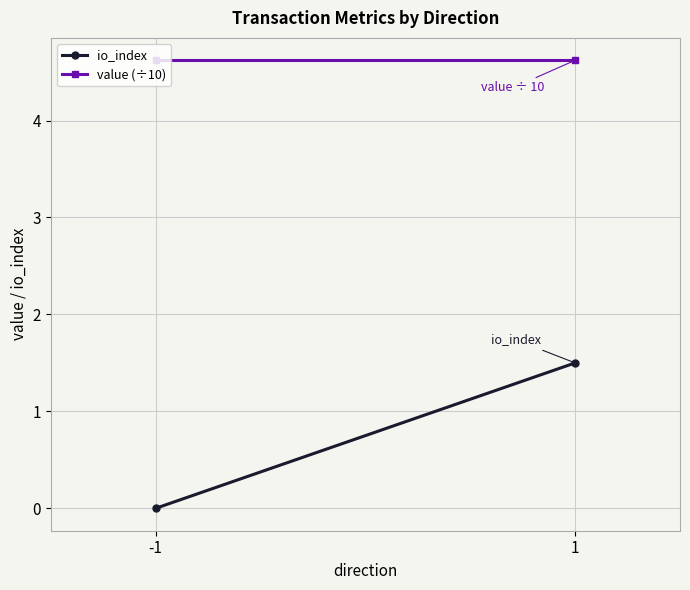

How many lines are shown in the chart?

2